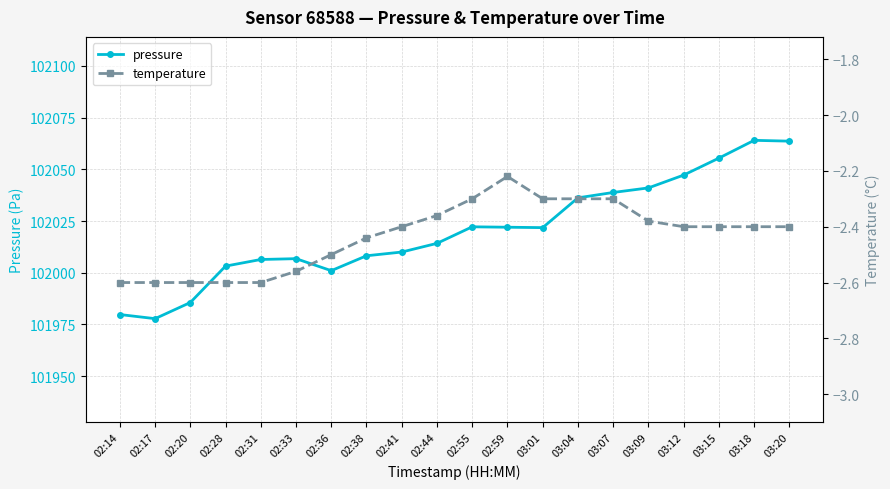

Reading left to right, transcribe all the data shown in this chart.

pressure: 02:14=101979.8	02:17=101977.8	02:20=101985.6	02:28=102003.2	02:31=102006.4	02:33=102006.8	02:36=102001.0	02:38=102008.2	02:41=102010.0	02:44=102014.2	02:55=102022.2	02:59=102022.0	03:01=102021.8	03:04=102036.2	03:07=102038.8	03:09=102041.0	03:12=102047.2	03:15=102055.4	03:18=102064.0	03:20=102063.6
temperature: 02:14=-2.6	02:17=-2.6	02:20=-2.6	02:28=-2.6	02:31=-2.6	02:33=-2.6	02:36=-2.5	02:38=-2.4	02:41=-2.4	02:44=-2.4	02:55=-2.3	02:59=-2.2	03:01=-2.3	03:04=-2.3	03:07=-2.3	03:09=-2.4	03:12=-2.4	03:15=-2.4	03:18=-2.4	03:20=-2.4